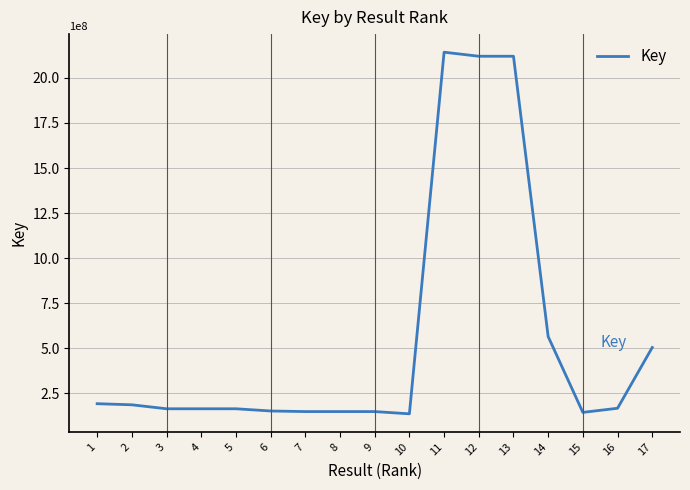

Is it true that the value at 4 is 164309782?

True